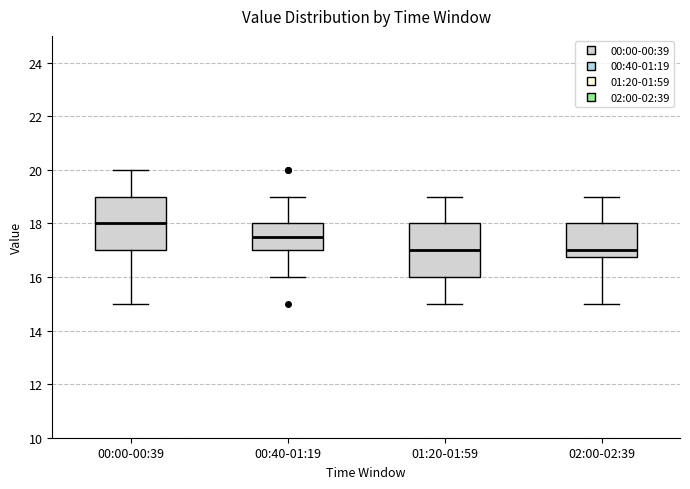

Reading left to right, read every box against the y-axis: the position of its median line, the range the box covers, and the ends of its whiskers. The values are not printed on the chart, so give them approximately, as read against the axis.

00:00-00:39: median 18.0, box 17.0 to 19.0, whiskers 15.0 to 20.0
00:40-01:19: median 17.6, box 17.0 to 18.0, whiskers 16.0 to 19.0
01:20-01:59: median 17.0, box 16.0 to 18.0, whiskers 15.0 to 19.0
02:00-02:39: median 17.0, box 16.8 to 18.0, whiskers 15.0 to 19.0